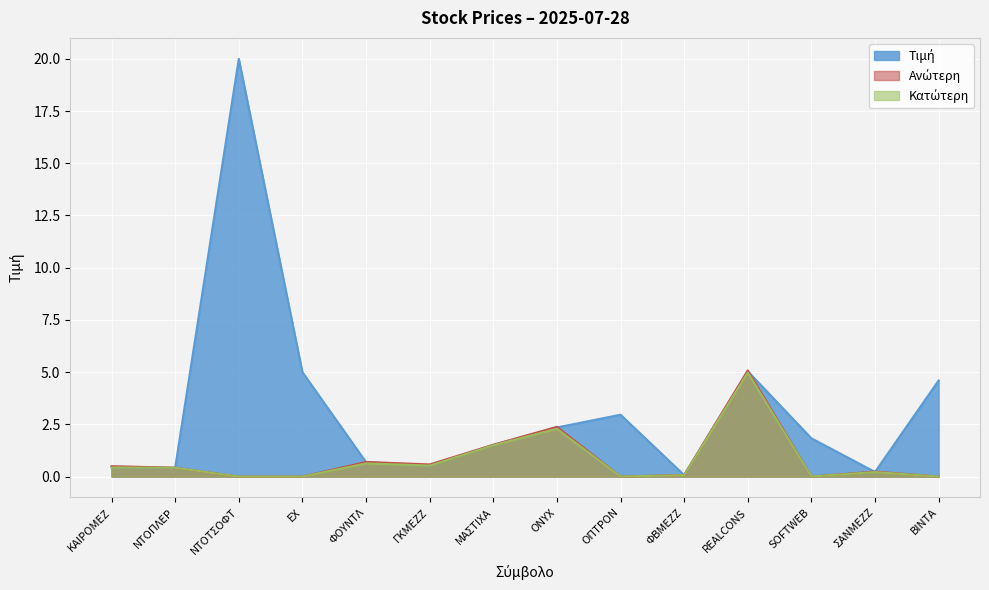

True or false: Ανώτερη has more than 1 points higher than both neighbors.

True